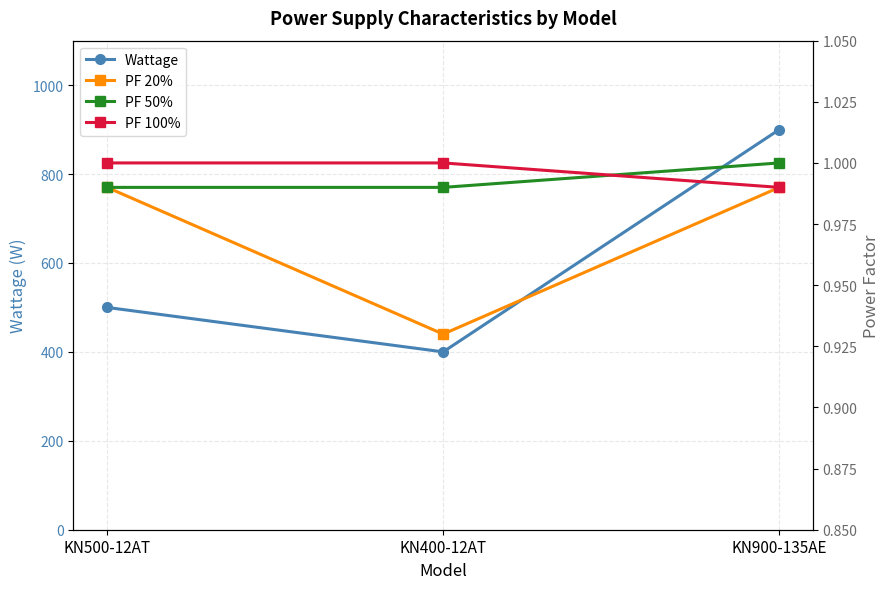

At KN500-12AT, list the series in order from largest to smallest.

Wattage, PF 100%, PF 20%, PF 50%